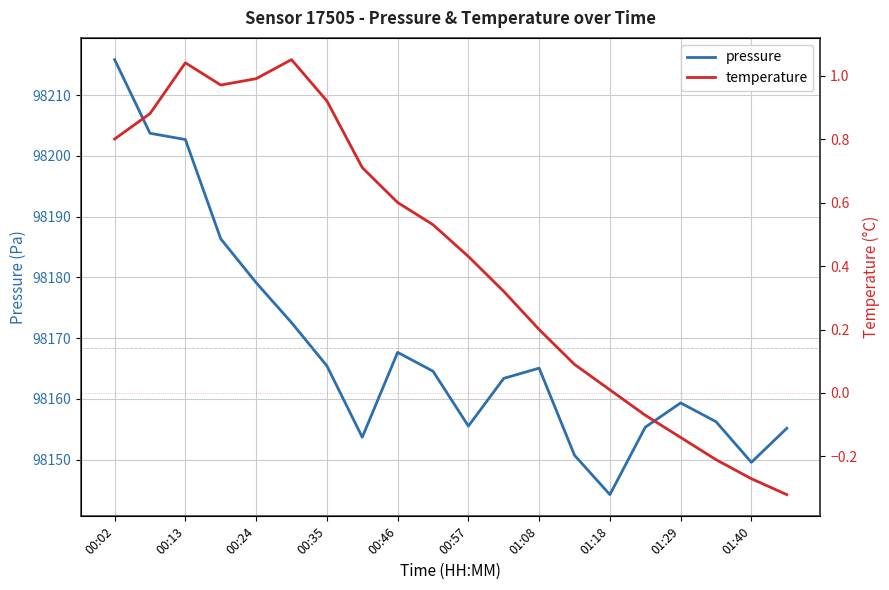

At how many categories does at least one series exceed 97275?

20